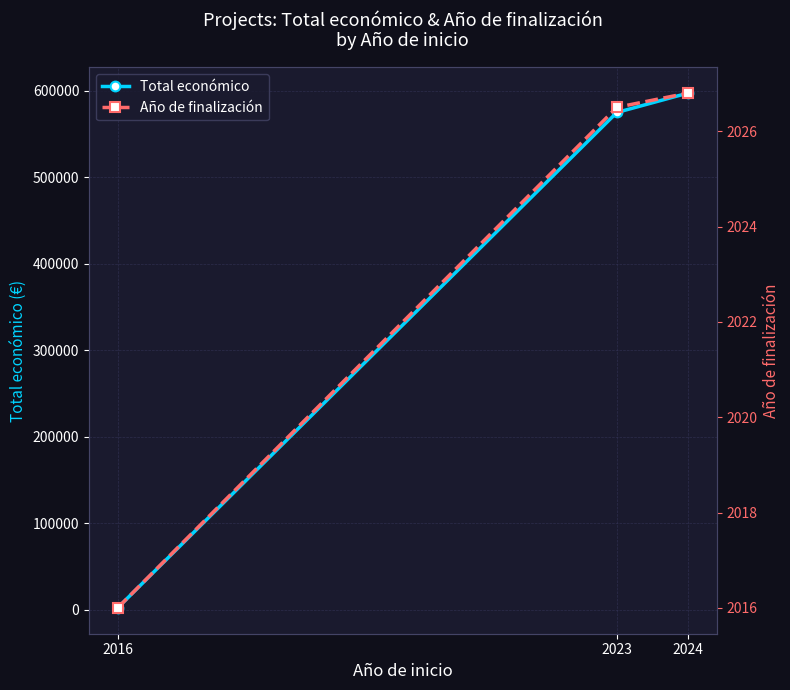

The value of Año de finalización at 2016 is 2016.0. True or false?

True